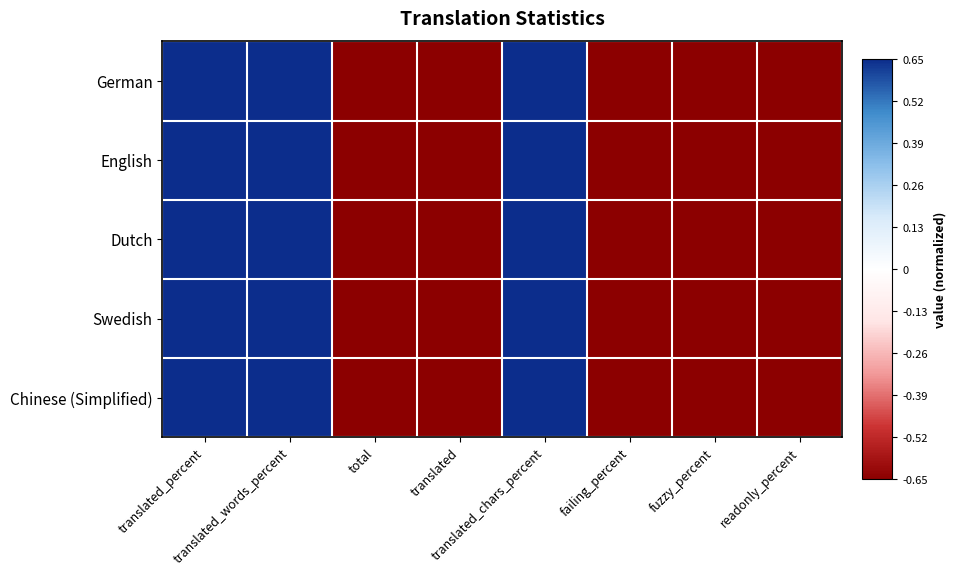

Which series has the largest range (max minus min)?

German